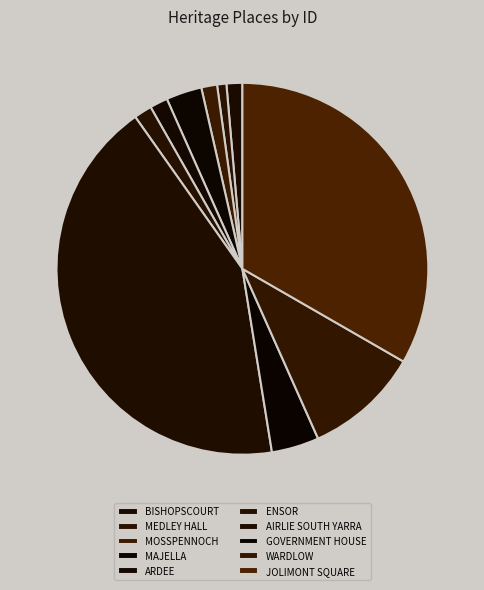

Rank the categories by value from lowest to highest.

MEDLEY HALL, MOSSPENNOCH, BISHOPSCOURT, ARDEE, ENSOR, MAJELLA, GOVERNMENT HOUSE, WARDLOW, JOLIMONT SQUARE, AIRLIE SOUTH YARRA